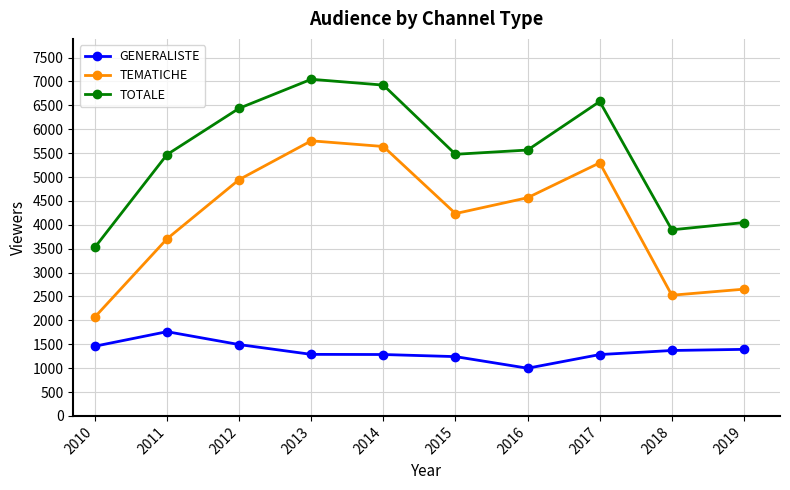

What are all the series names shown in the legend?

GENERALISTE, TEMATICHE, TOTALE